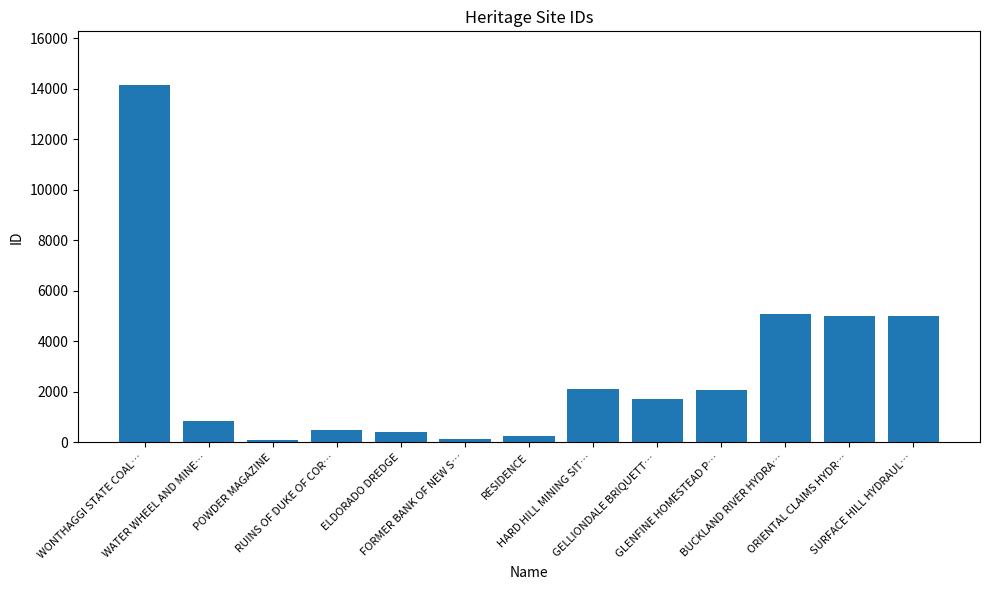

What is the label of the 9th bar from the right?

ELDORADO DREDGE